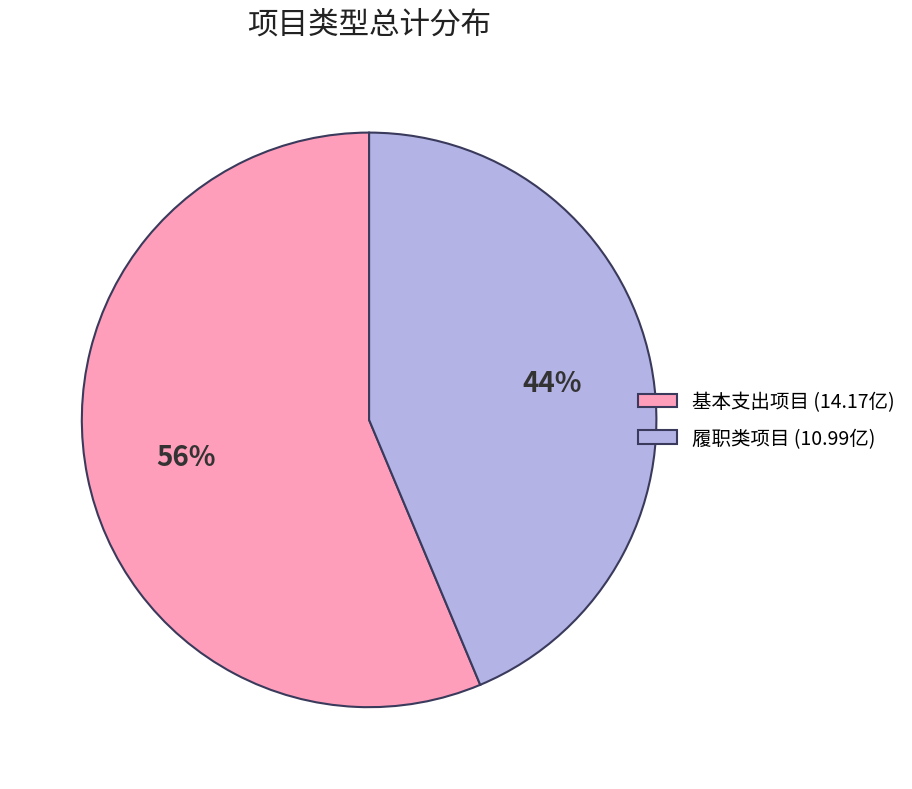

Is the sum of 履职类项目 and 基本支出项目 greater than half?

Yes